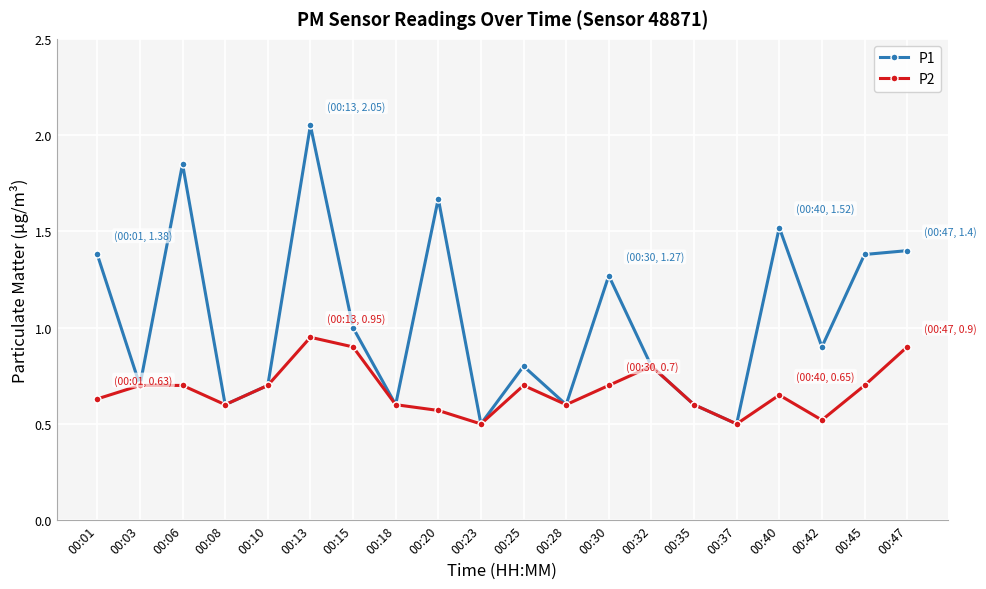

The value of P2 at 00:13 is 0.9. True or false?

True